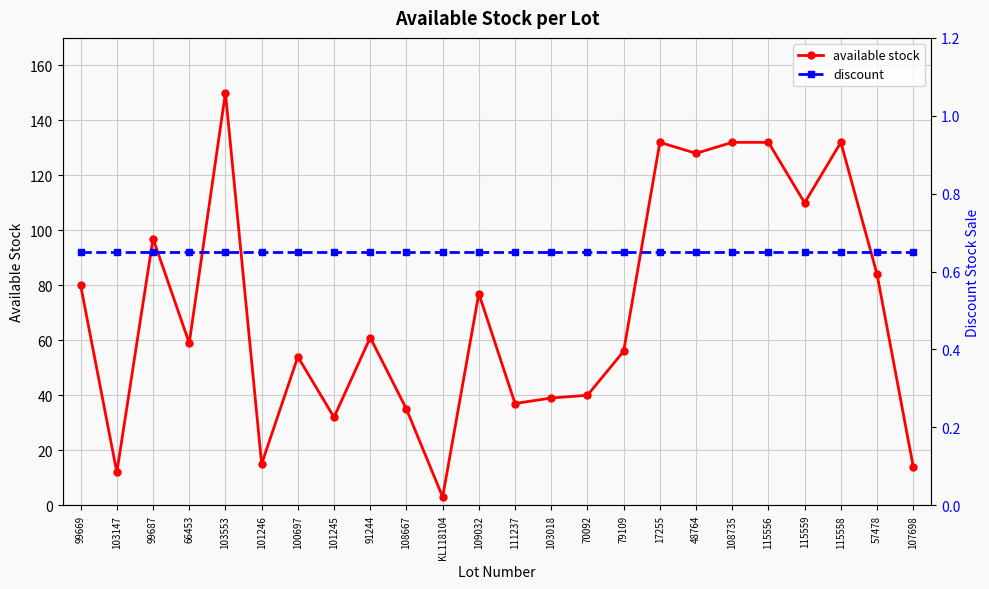

Which series has the largest total across all categories?

available stock